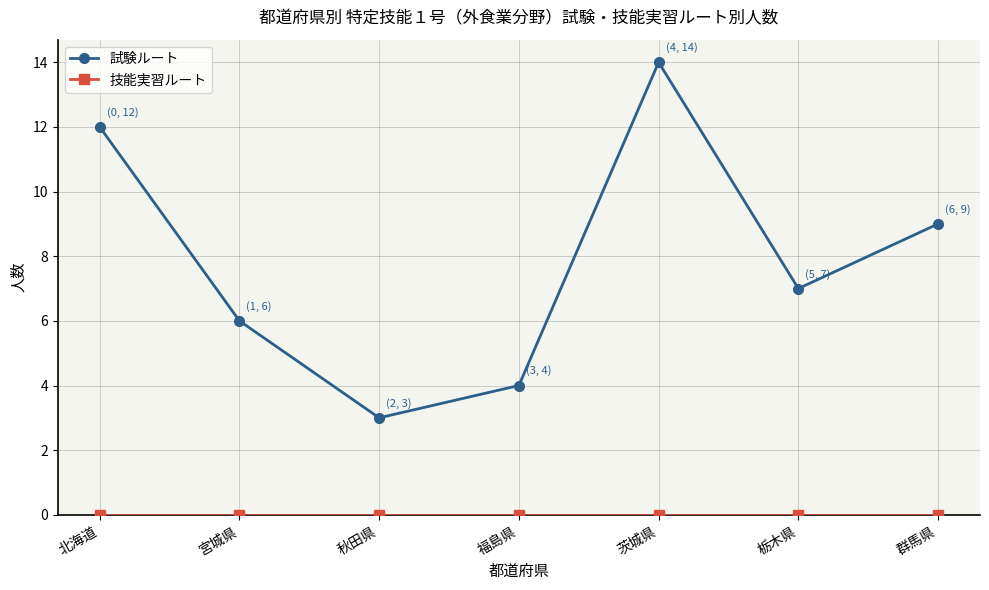

Is it true that 試験ルート equals 8 at 宮城県?

False